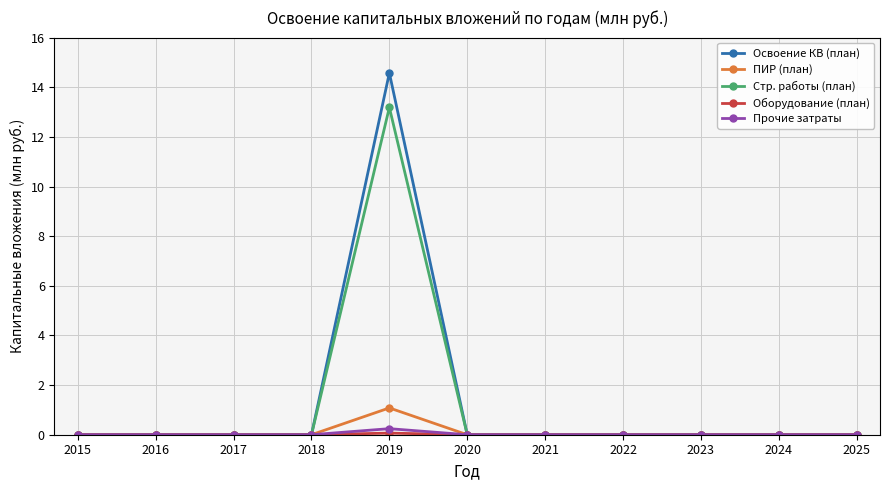

What is the greatest value displayed?

14.6